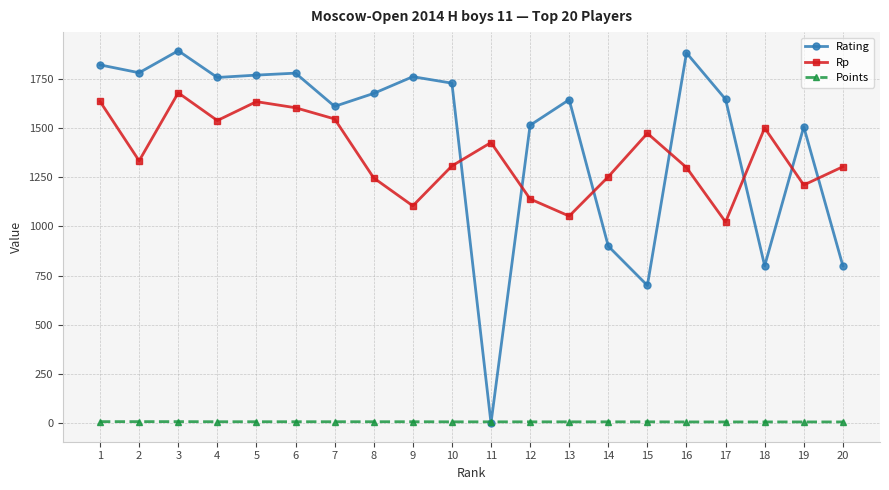

List the series in order of their peak value, highest first.

Rating, Rp, Points